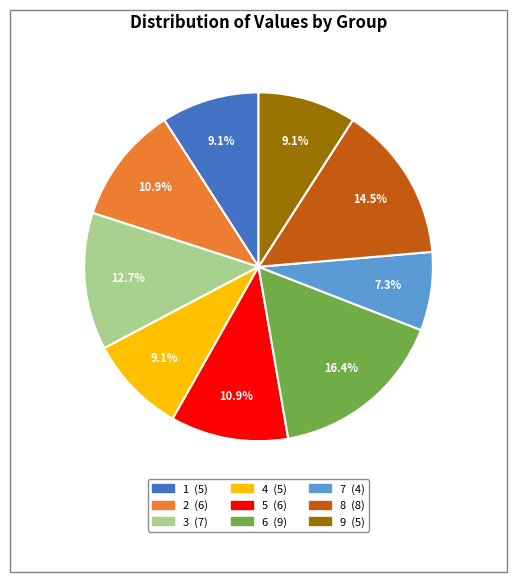

What is the largest slice in the pie chart?

6